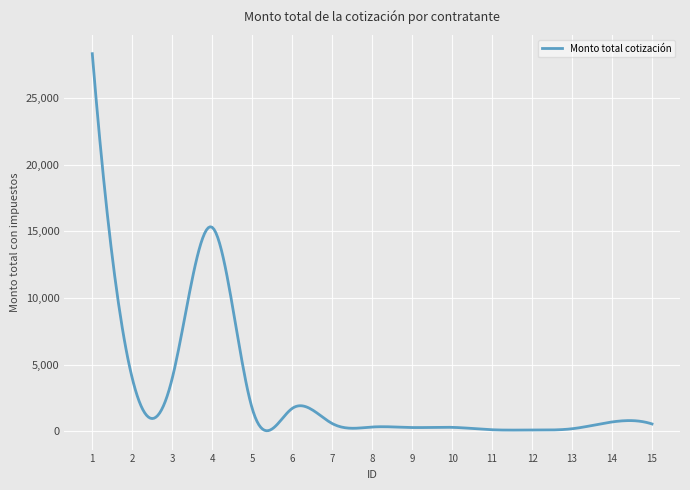

What is the difference between the maximum and minimum values?

28307.9